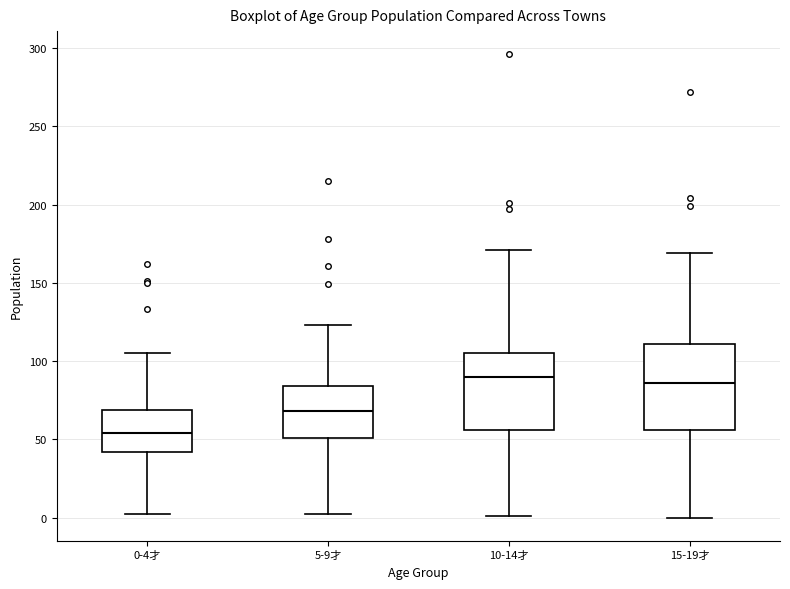

Reading left to right, transcribe this box plot: for each box, give where its median line is, the range the box spans, and where its two whiskers end, as read against the y-axis. The values are not printed on the chart, so give them approximately, as read against the axis.

0-4才: median 55, box 40 to 70, whiskers 0 to 105
5-9才: median 70, box 50 to 85, whiskers 0 to 125
10-14才: median 90, box 55 to 105, whiskers 0 to 170
15-19才: median 85, box 55 to 110, whiskers 0 to 170